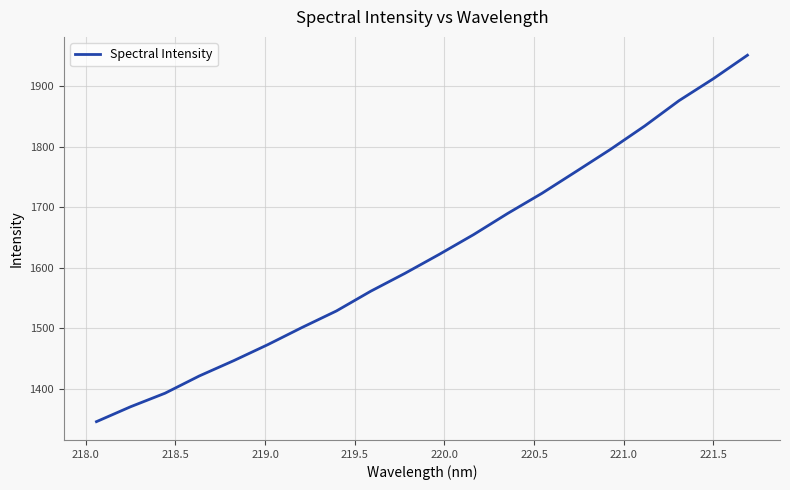

What is the greatest value displayed?

1951.4